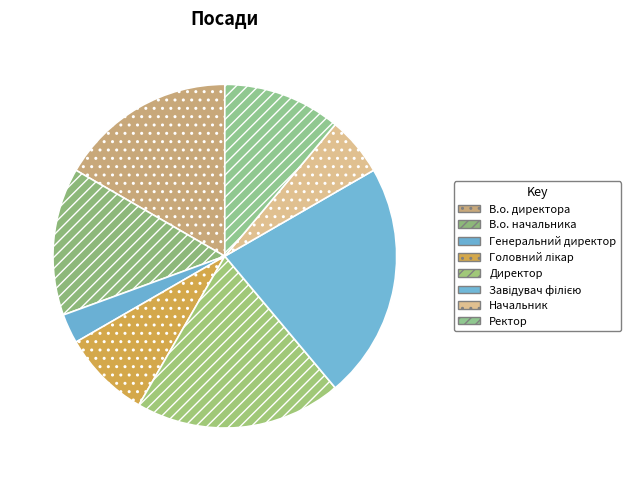

How many slices are in this pie chart?

8